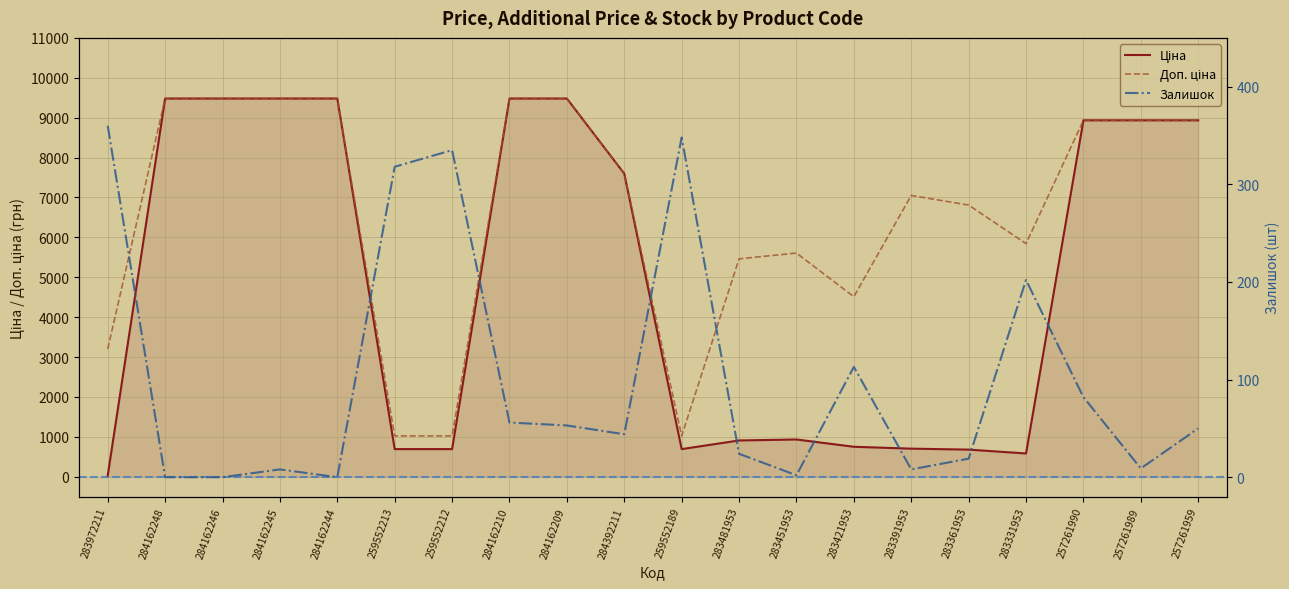

Is it true that Залишок equals 537.3 at 259552189?

False